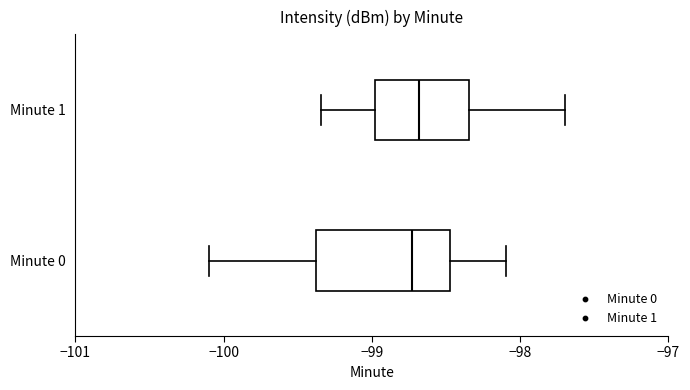

Where does the right whisker of the box for Minute 0 end on the x-axis? The values are not printed on the chart, so give them approximately, as read against the axis.

-98.1